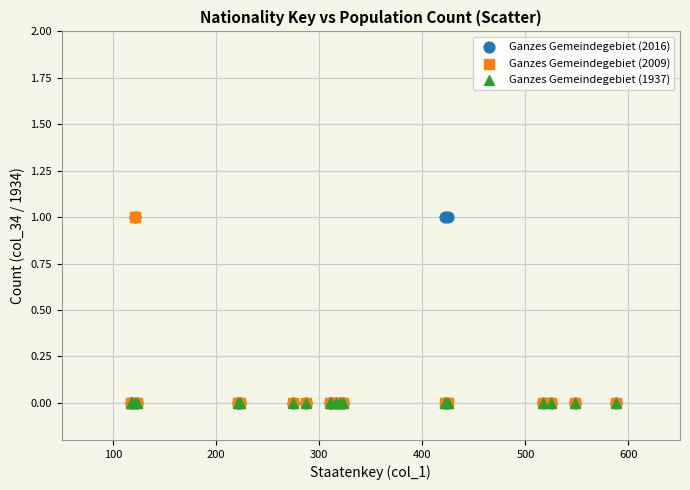

What are all the series names shown in the legend?

Ganzes Gemeindegebiet (2016), Ganzes Gemeindegebiet (2009), Ganzes Gemeindegebiet (1937)